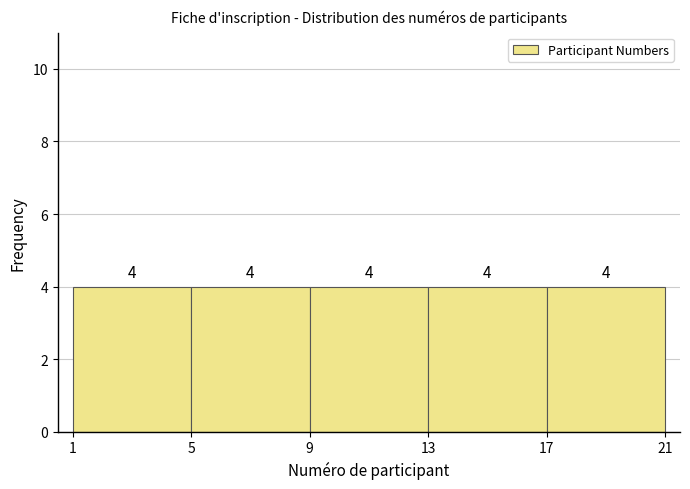

Reading left to right, list every bar in this chart as the range it spans on the x-axis followed by its height.

1 to 5: 4
5 to 9: 4
9 to 13: 4
13 to 17: 4
17 to 21: 4